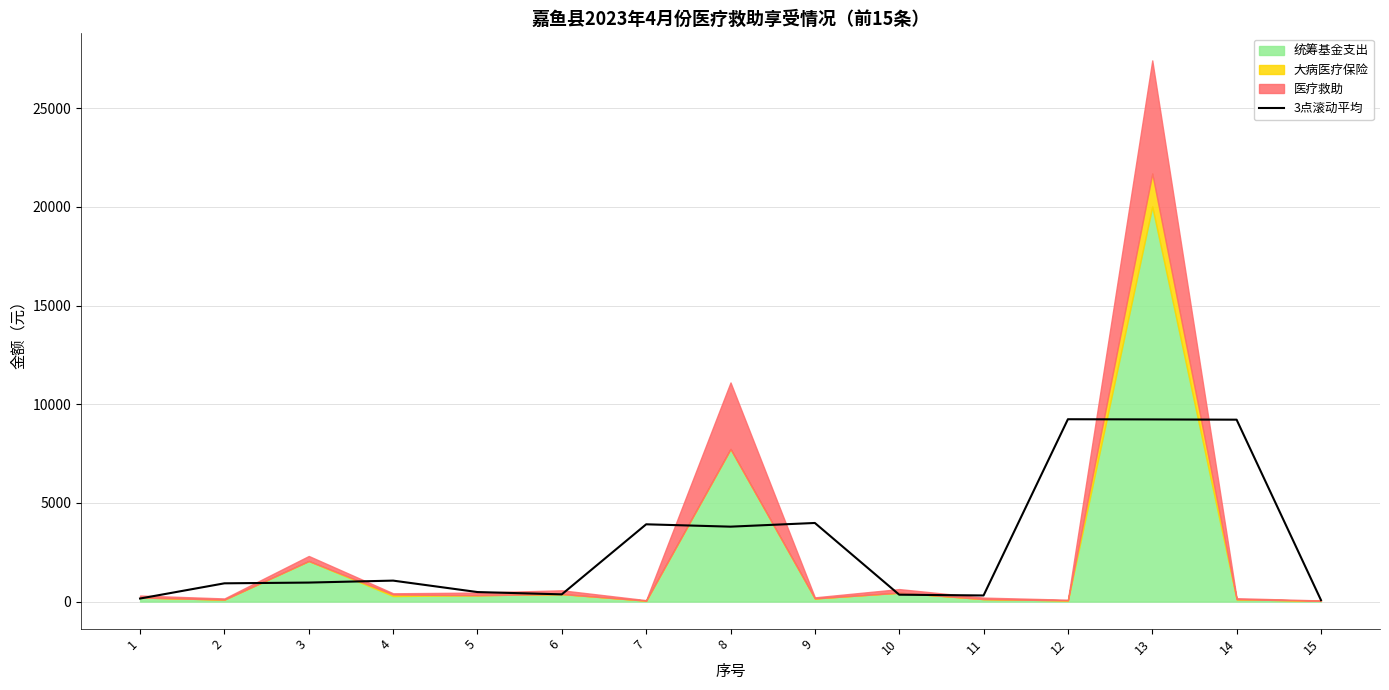

Which has a higher value, 8 or 7?

7